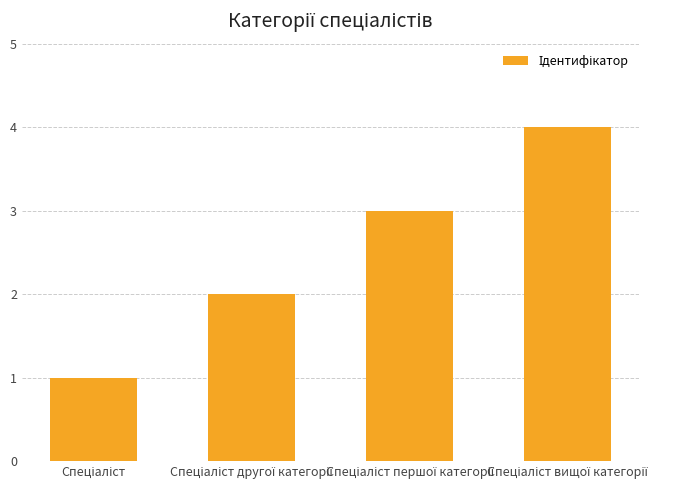

What is the maximum value shown in the chart?

4